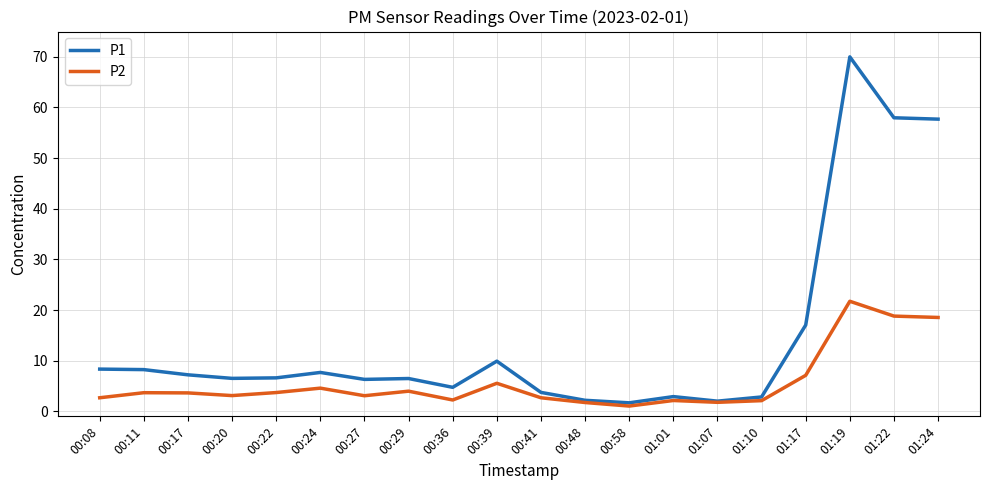

What is the sum of the P1 values at 01:19 and 00:24?

77.7